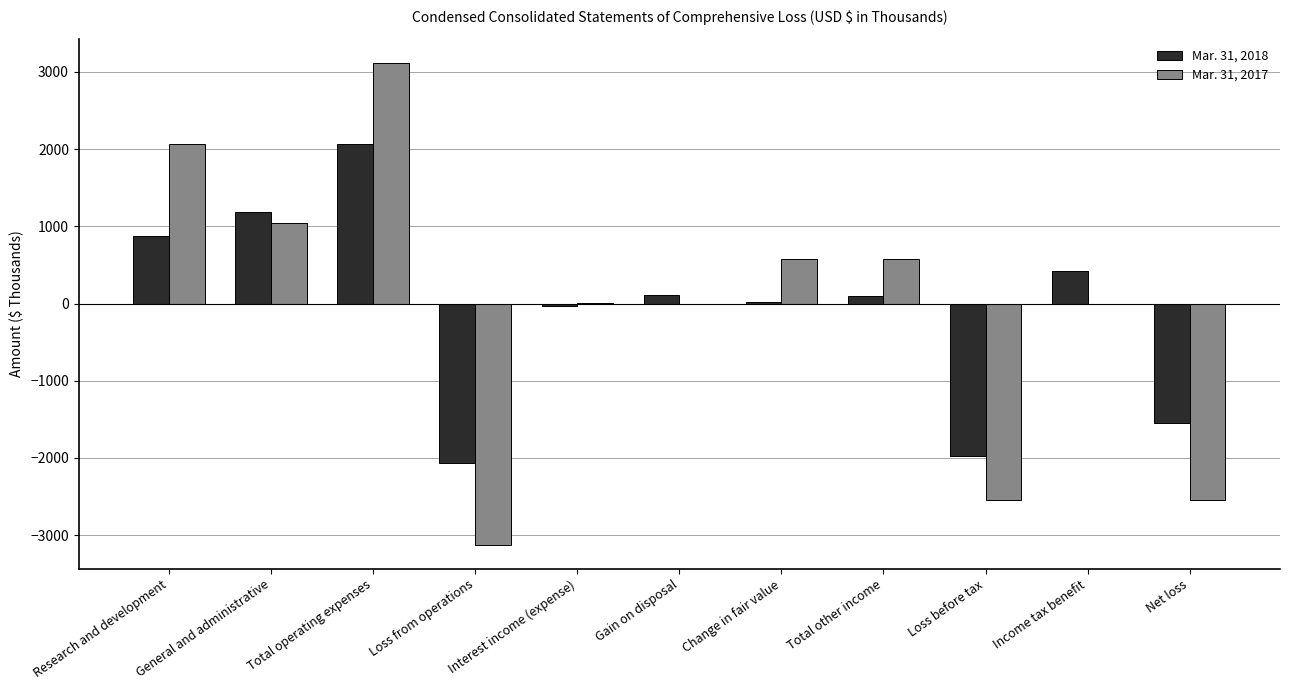

Between Loss before tax and Income tax benefit, which series saw the biggest shift?

Mar. 31, 2017